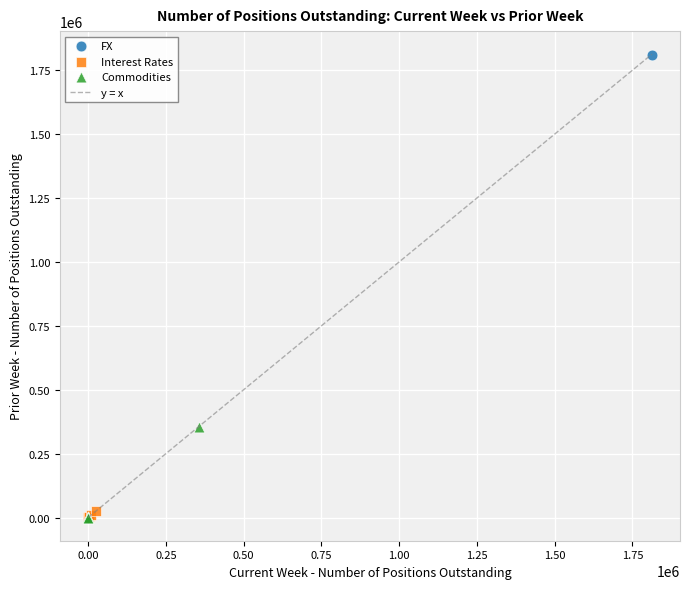

Which series has the widest spread of Y values?

FX